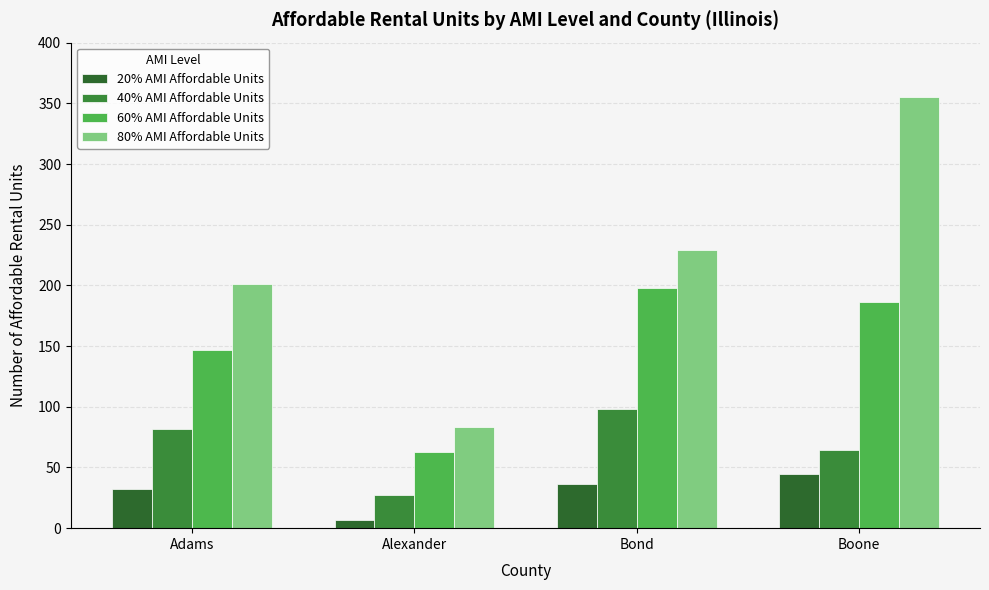

What is the lowest value of the 60% AMI Affordable Units series?

63